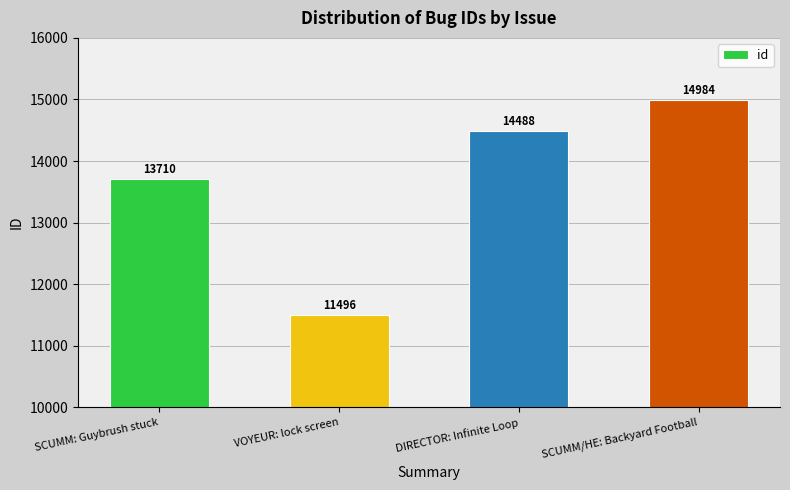

Reading left to right, transcribe all the data shown in this chart.

13710	11496	14488	14984